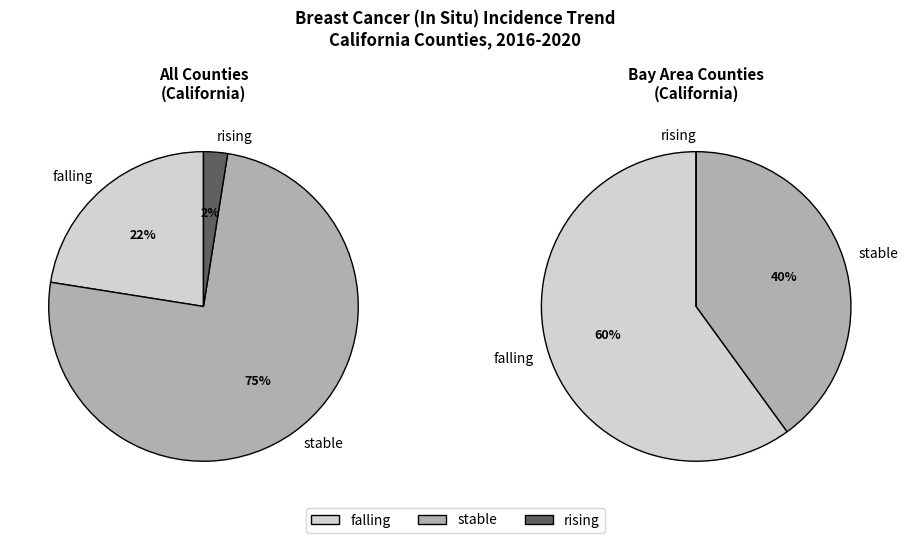

Which category has the biggest portion of the pie?

stable